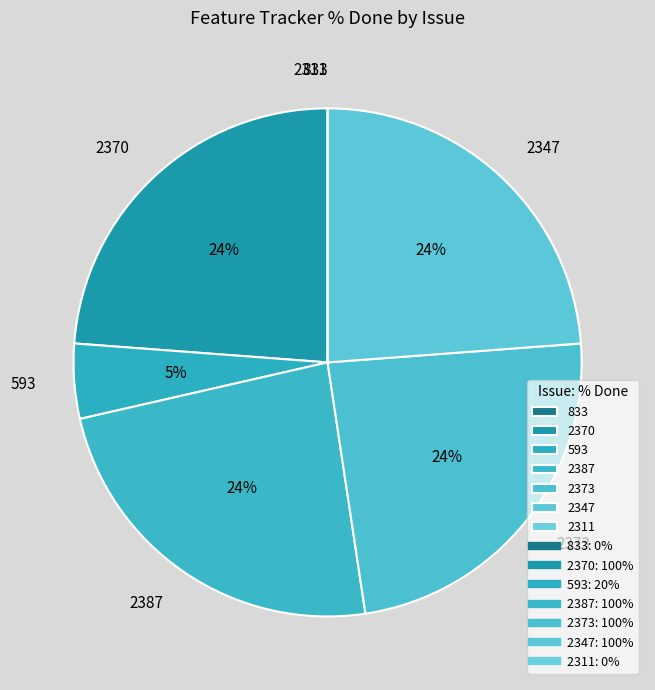

Combined, do 593 and 2347 account for over 50%?

No